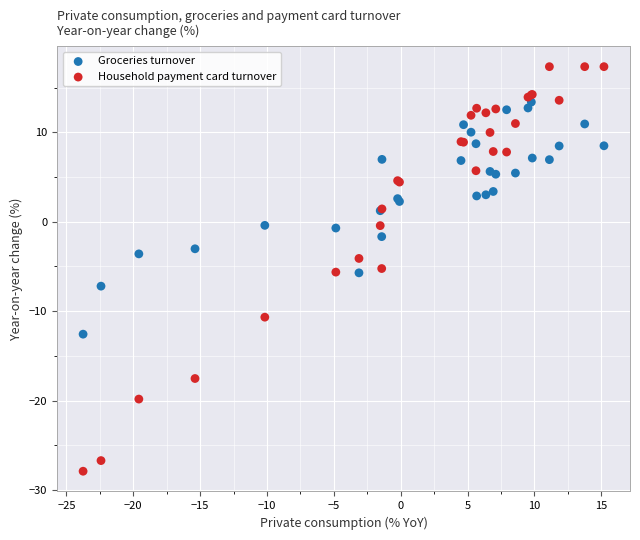

What is the X range (max minus min) for the scatter plot?

39.0